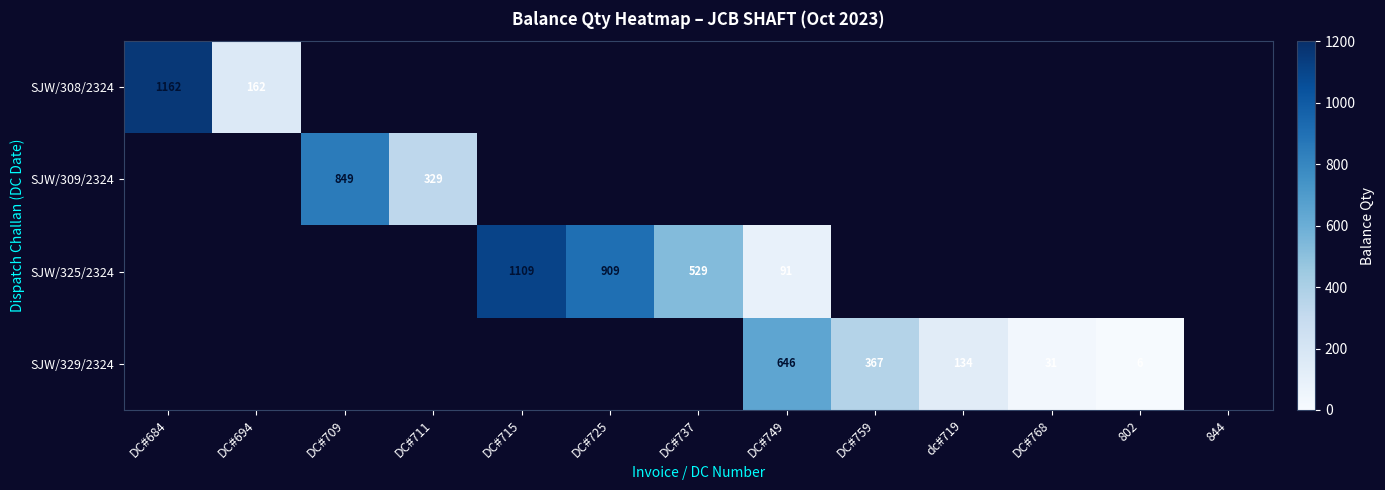

True or false: SJW/308/2324 has a value of 1162 at DC#684.

True